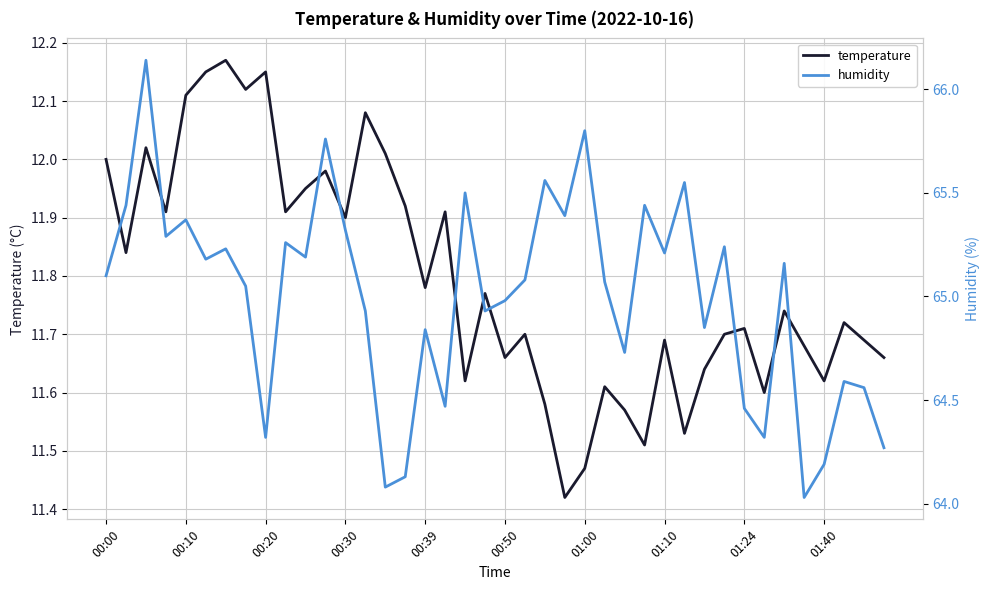

What position from the right is 14?

26